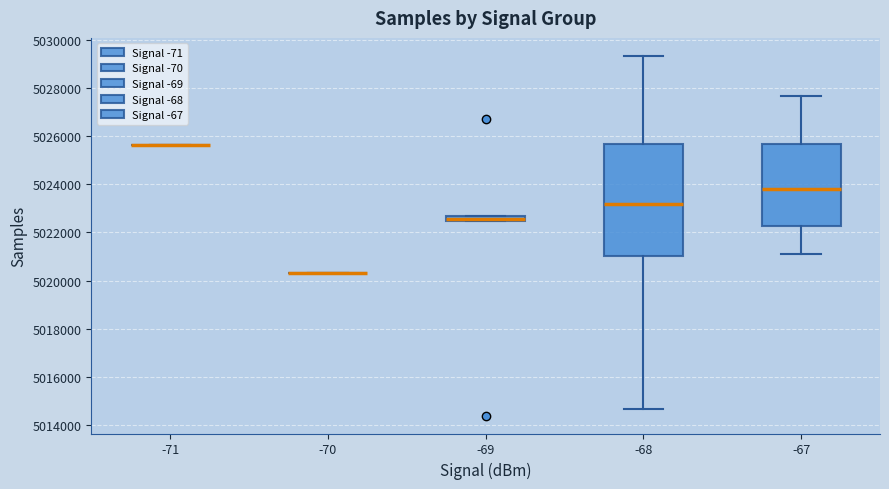

Which box is the tallest, from its lower edge to its upper edge?

-68